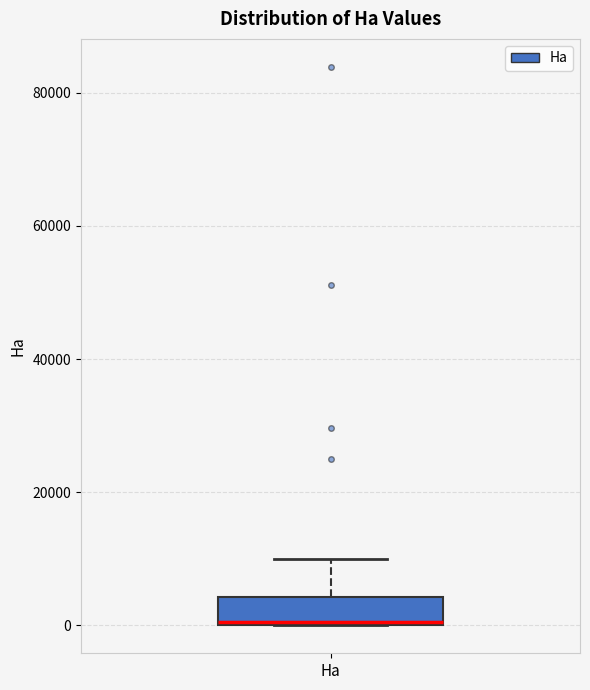

Transcribe this box plot: give where the median line is, the range the box spans, and where the two whiskers end, as read against the y-axis. The values are not printed on the chart, so give them approximately, as read against the axis.

median 0, box 0 to 4000, whiskers 0 to 10000